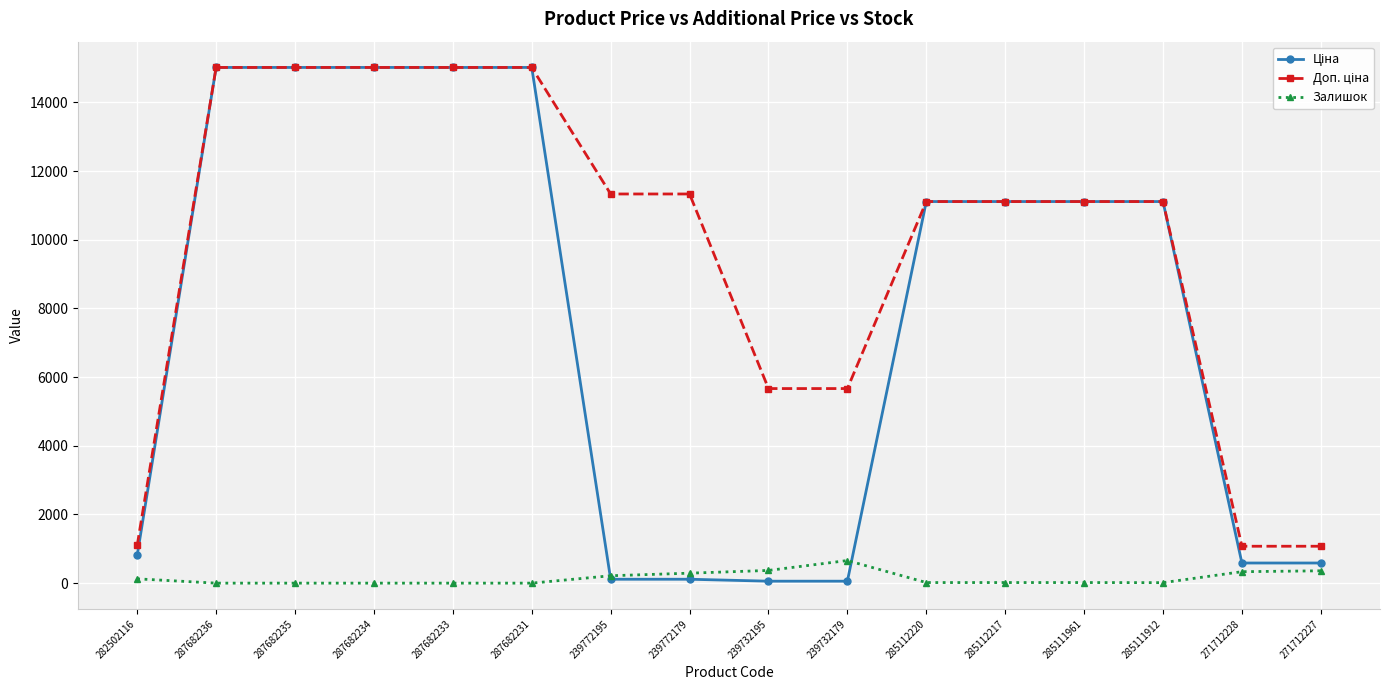

At how many categories does at least one series exceed 7738?

11